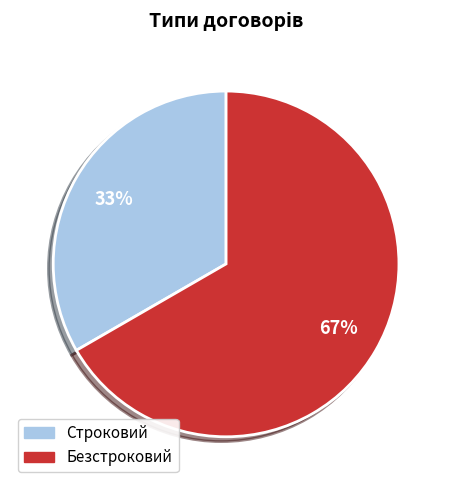

To the nearest percent, what is the average slice percentage?

50%